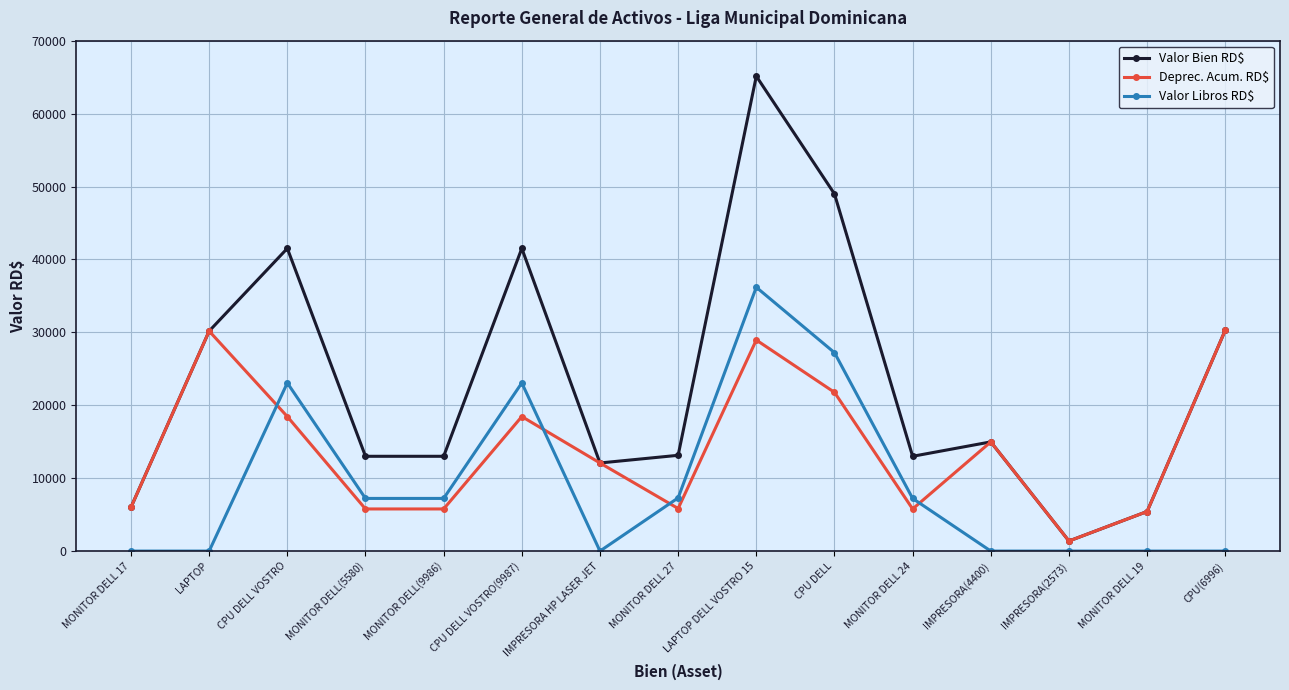

The value of Valor Bien RD$ at MONITOR DELL 27 is 21199.1. True or false?

False